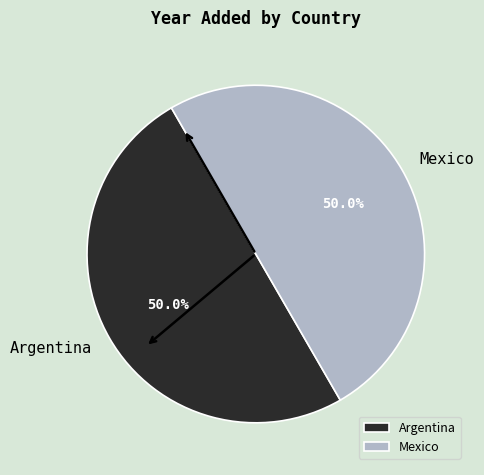

How many segments does this pie chart have?

2